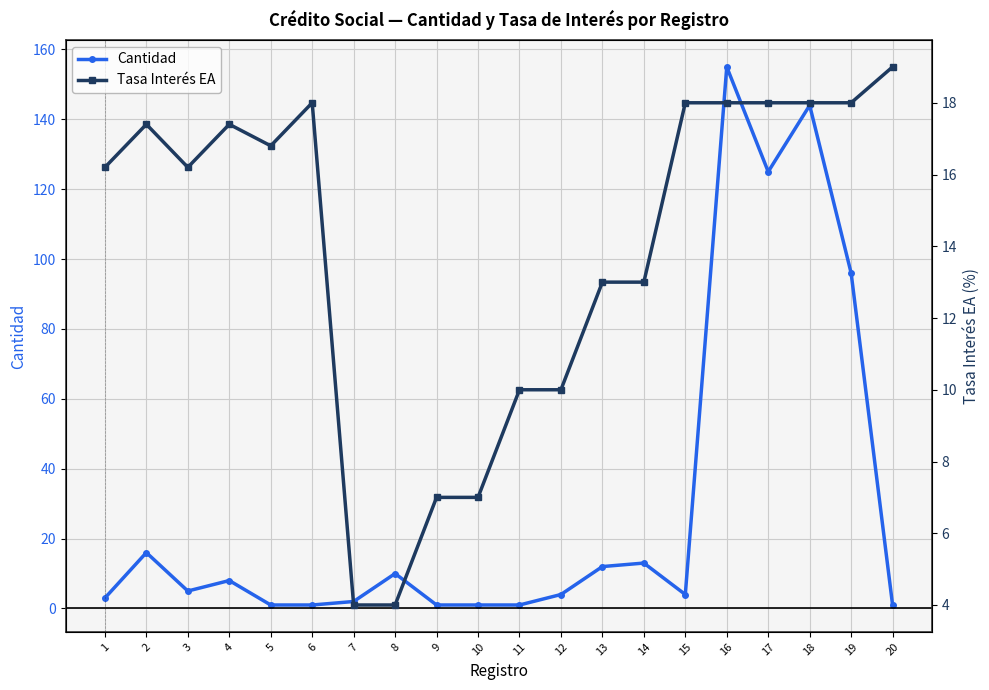

What is the value of the Cantidad point at the 8th from the left?

10.0